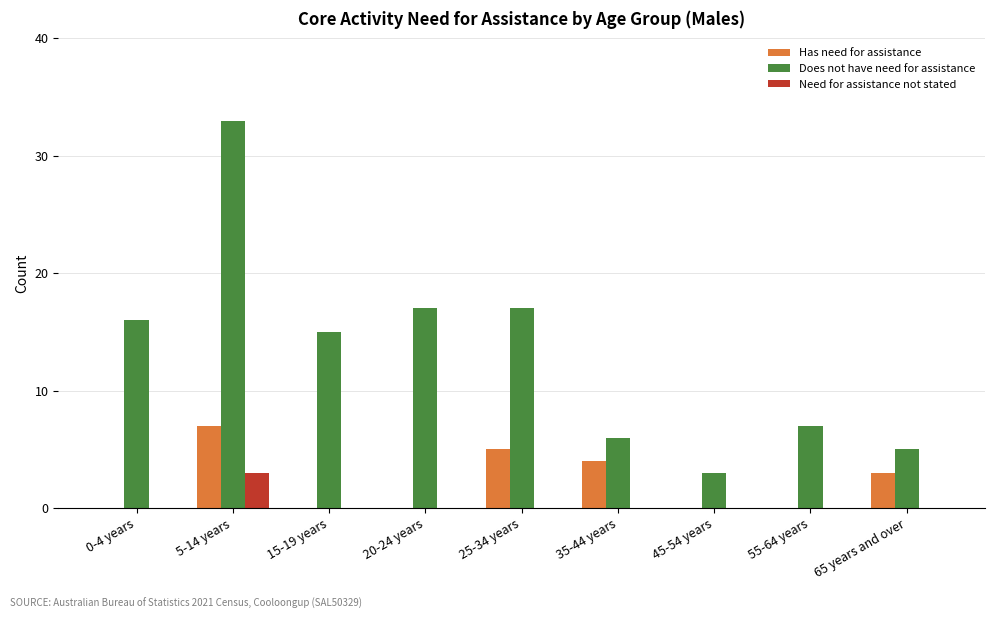

At which category does the chart reach its peak across all series?

5-14 years